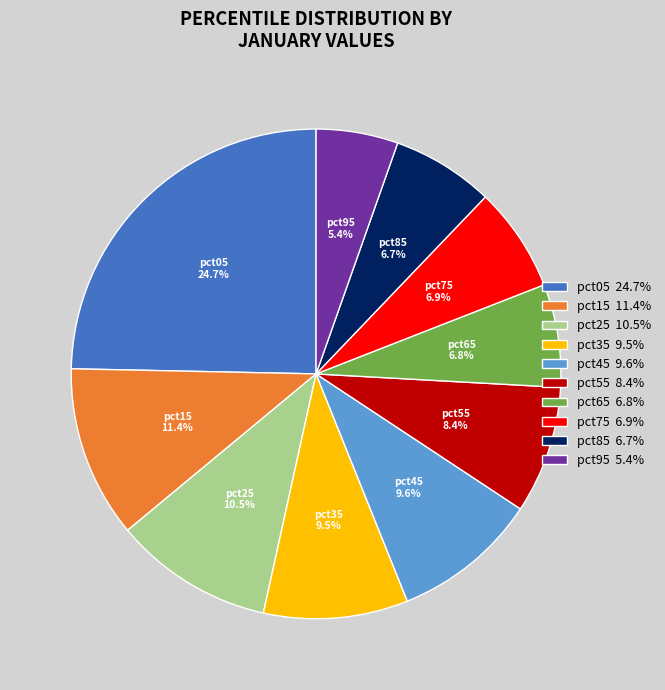

What percentage is the pct15 slice, to the nearest percent?

11%